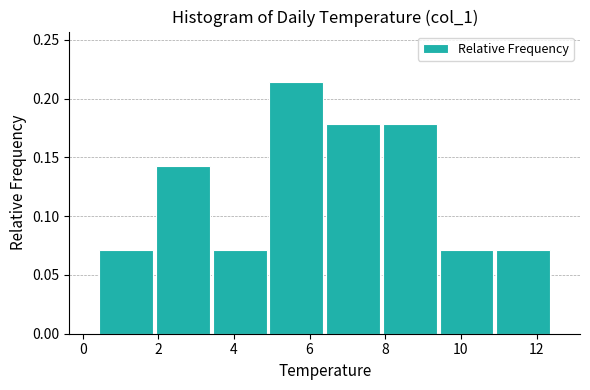

What is the height of the bar covering 0.4 to 1.9 on the x-axis? Neither the bar edges nor the heights are printed on the chart, so give them approximately, as read against the axes.

0.070